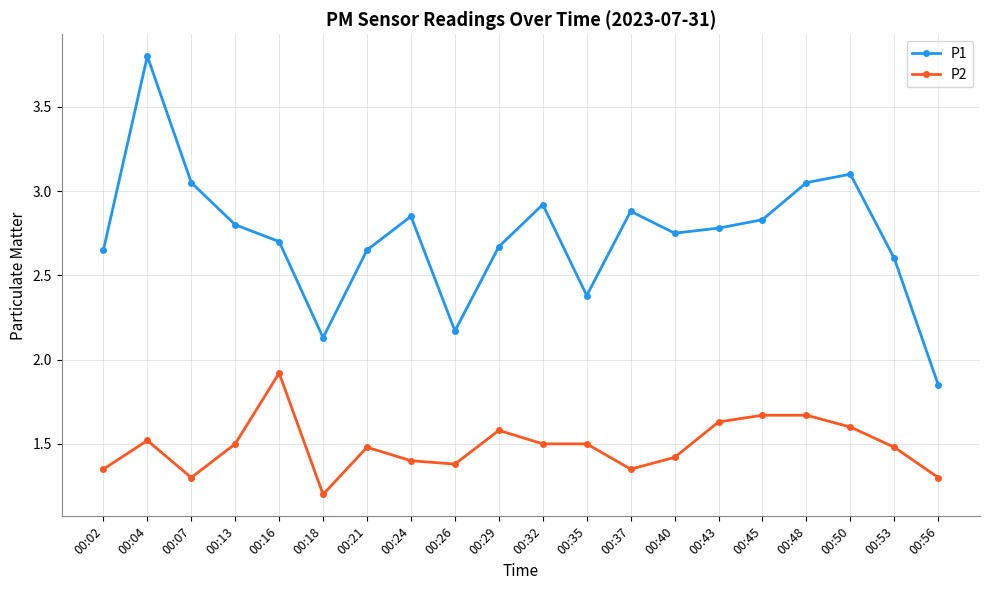

List the series in order of their peak value, lowest first.

P2, P1